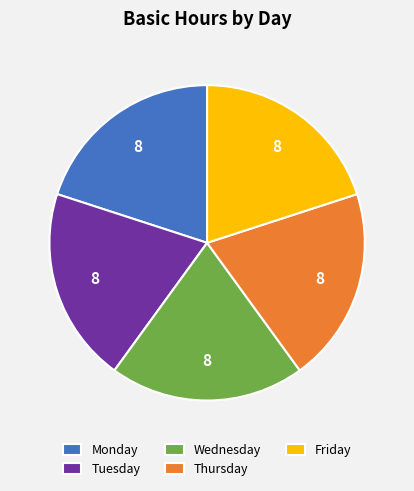

Do Monday and Friday together represent more than half of the pie?

No